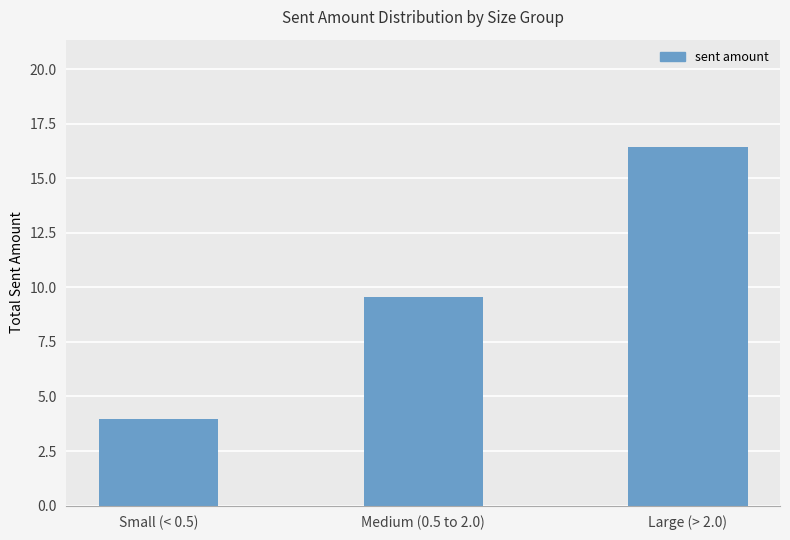

Is it true that the value at Large (> 2.0) is 16.4?

True